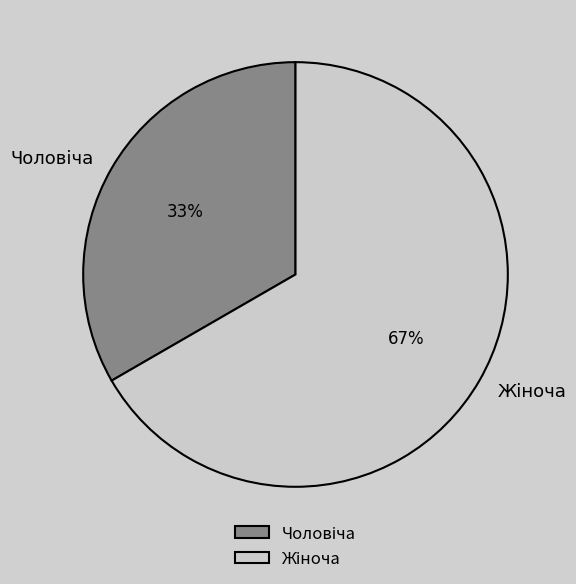

To the nearest percent, what is the average slice percentage?

50%